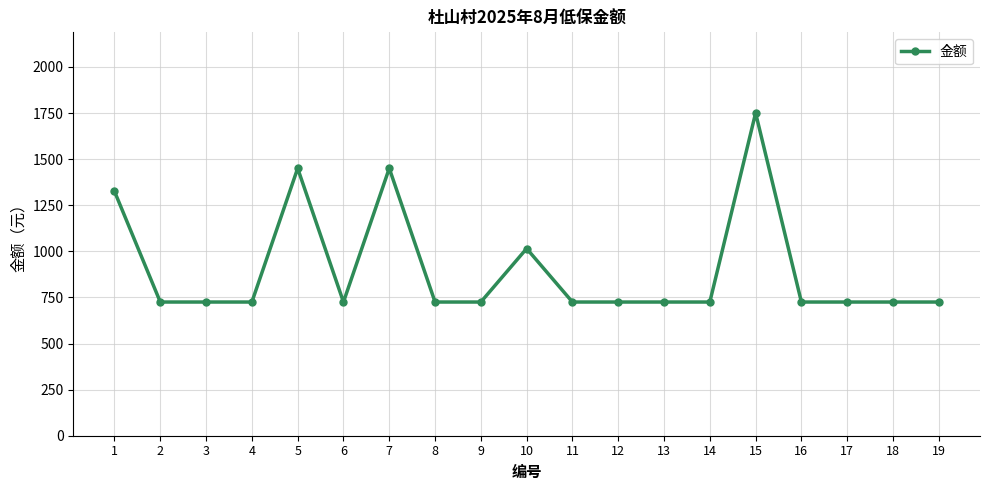

Reading right to left, list all the values displayed in this chart.

19=725	18=725	17=725	16=725	15=1750	14=725	13=725	12=725	11=725	10=1015	9=725	8=725	7=1450	6=725	5=1450	4=725	3=725	2=725	1=1325